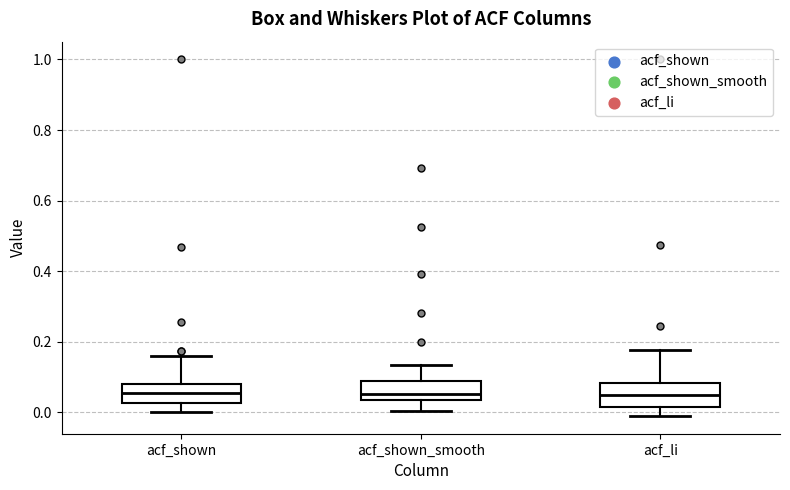

Reading left to right, read every box against the y-axis: the position of its median line, the range the box covers, and the ends of its whiskers. The values are not printed on the chart, so give them approximately, as read against the axis.

acf_shown: median 0.06, box 0.02 to 0.08, whiskers 0.00 to 0.16
acf_shown_smooth: median 0.06, box 0.04 to 0.08, whiskers 0.00 to 0.14
acf_li: median 0.06, box 0.02 to 0.08, whiskers 0.00 to 0.18